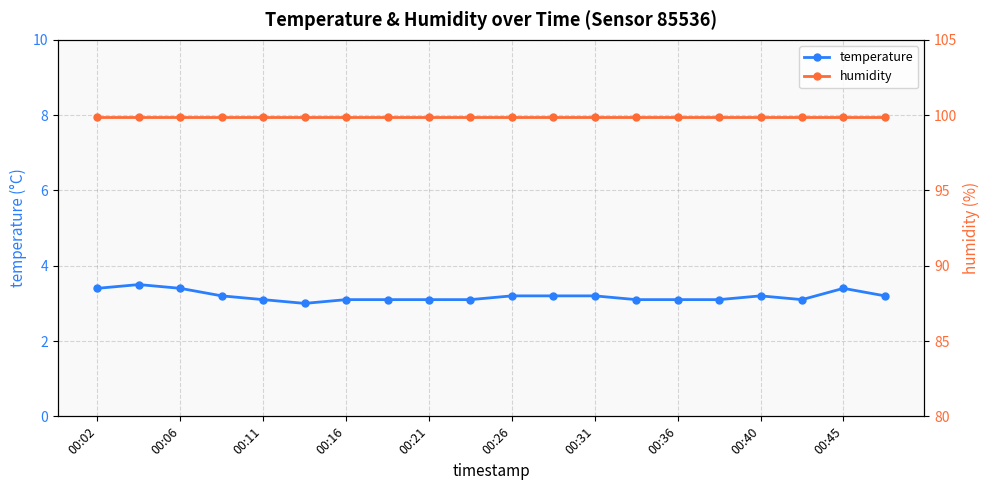

The value of temperature at 00:31 is 3.2. True or false?

True